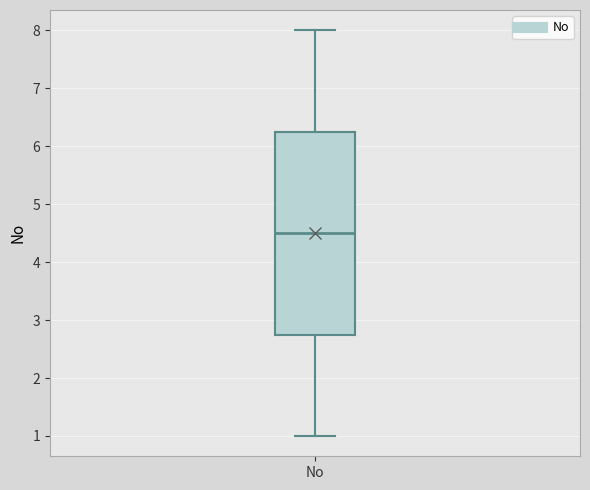

Transcribe this box plot: give where the median line is, the range the box spans, and where the two whiskers end, as read against the y-axis. The values are not printed on the chart, so give them approximately, as read against the axis.

median 4.5, box 2.8 to 6.3, whiskers 1.0 to 8.0